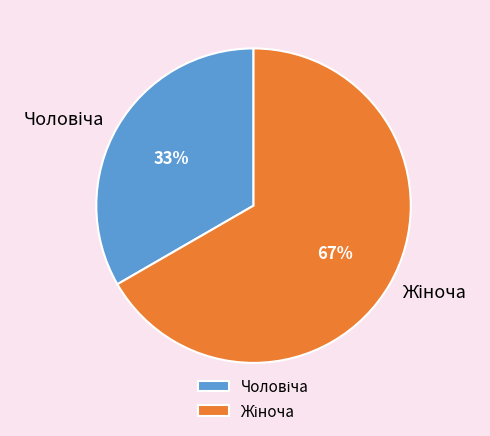

Is there any slice that represents more than half of the pie?

Yes